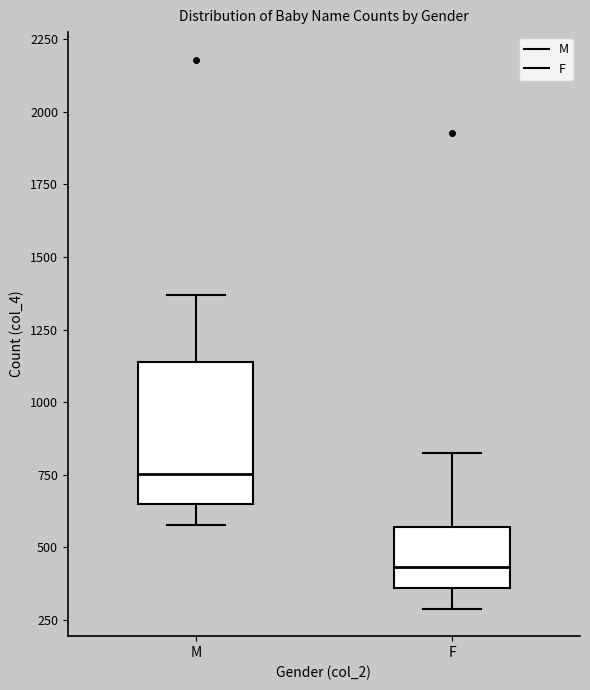

Where does the median line of the box for F sit on the y-axis? The values are not printed on the chart, so give them approximately, as read against the axis.

450